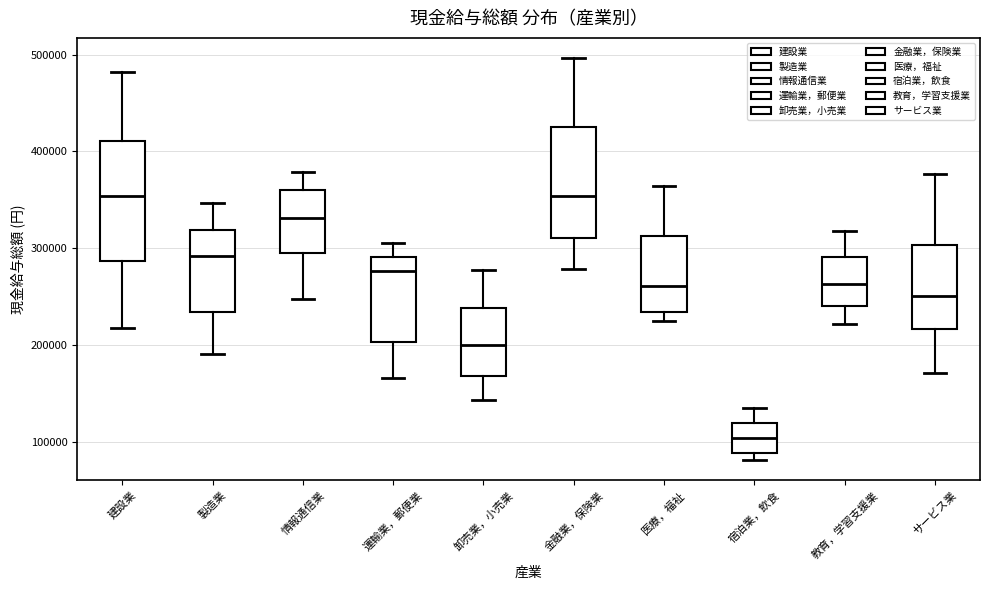

Reading left to right, read every box against the y-axis: the position of its median line, the range the box covers, and the ends of its whiskers. The values are not printed on the chart, so give them approximately, as read against the axis.

建設業: median 350000, box 290000 to 410000, whiskers 220000 to 480000
製造業: median 290000, box 230000 to 320000, whiskers 190000 to 350000
情報通信業: median 330000, box 290000 to 360000, whiskers 250000 to 380000
運輸業，郵便業: median 280000, box 200000 to 290000, whiskers 170000 to 310000
卸売業，小売業: median 200000, box 170000 to 240000, whiskers 140000 to 280000
金融業，保険業: median 350000, box 310000 to 420000, whiskers 280000 to 500000
医療，福祉: median 260000, box 230000 to 310000, whiskers 220000 to 360000
宿泊業，飲食: median 100000, box 90000 to 120000, whiskers 80000 to 140000
教育，学習支援業: median 260000, box 240000 to 290000, whiskers 220000 to 320000
サービス業: median 250000, box 220000 to 300000, whiskers 170000 to 380000